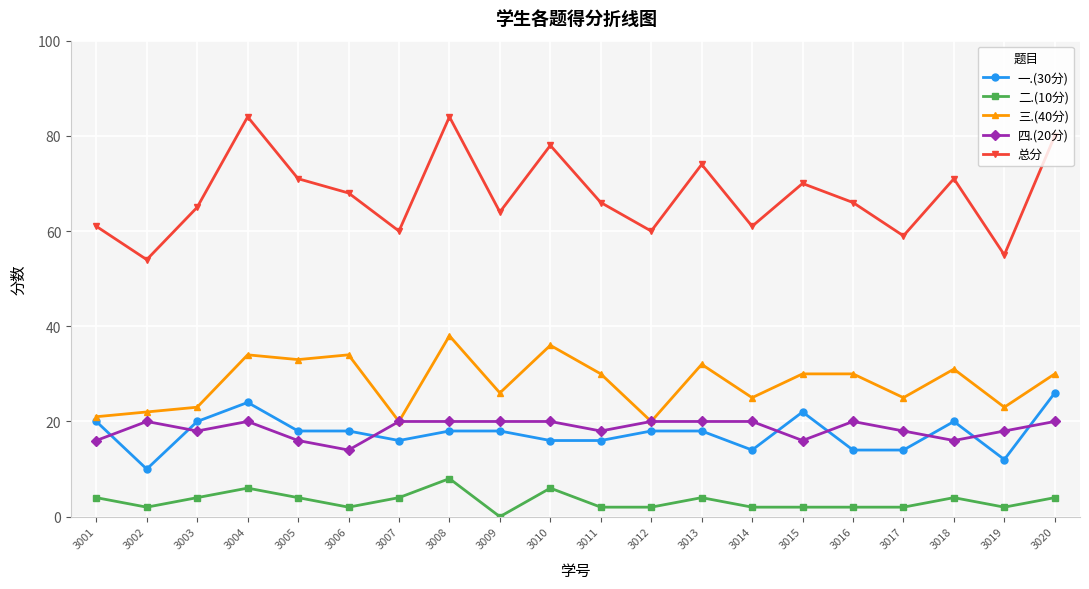

What is the value of the 一.(30分) point at the 4th from the left?

24